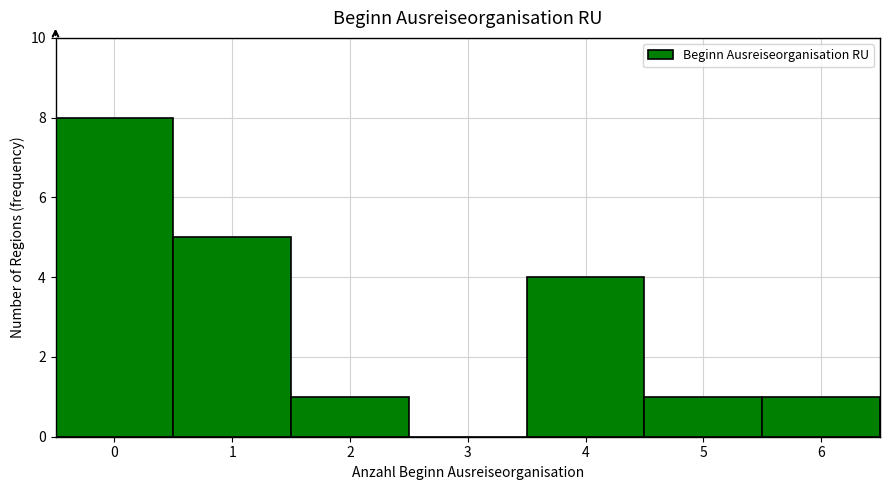

Which range on the x-axis has the tallest bar?

-0.5 to 0.5